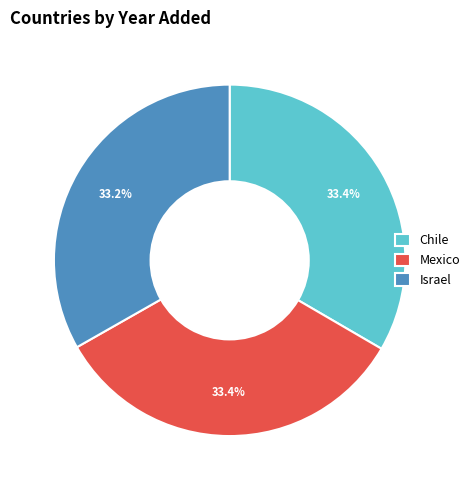

What is the ratio of the value at Chile to the value at Mexico?

1.0